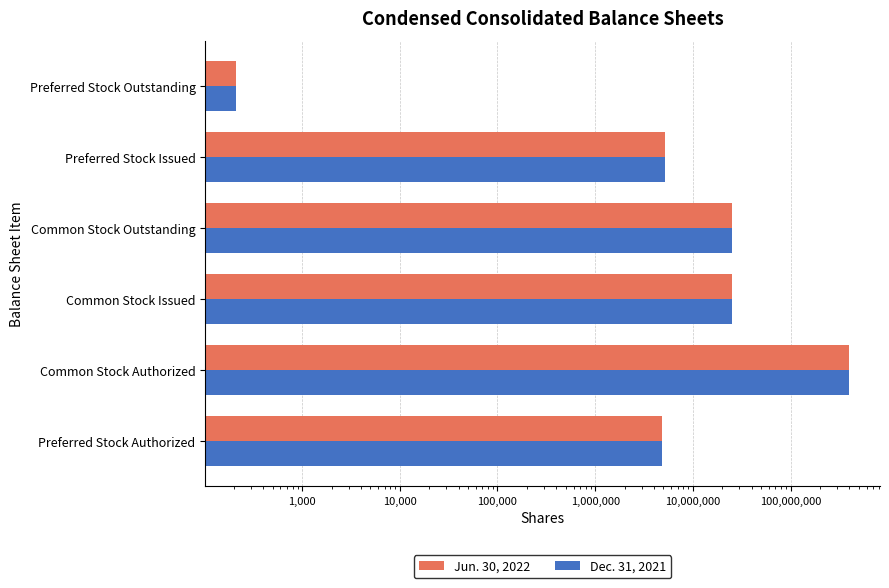

Read the Dec. 31, 2021 value at Preferred Stock Issued.

5181346